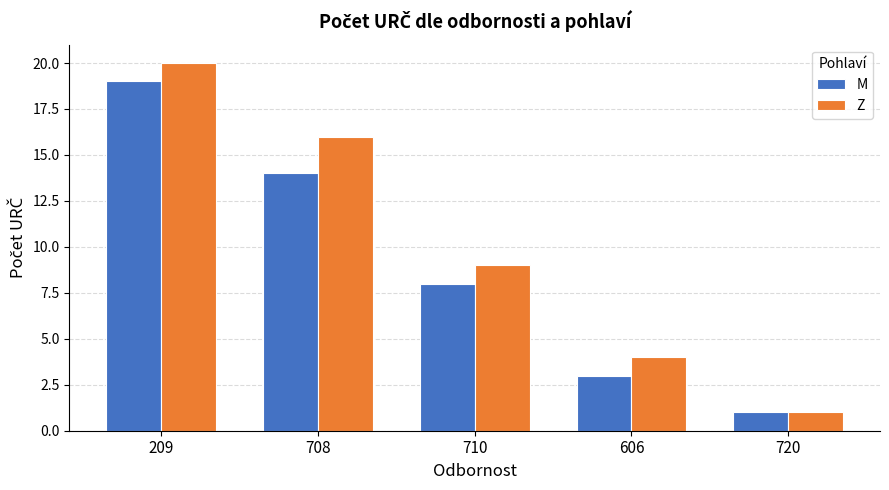

How many groups of bars are there?

5